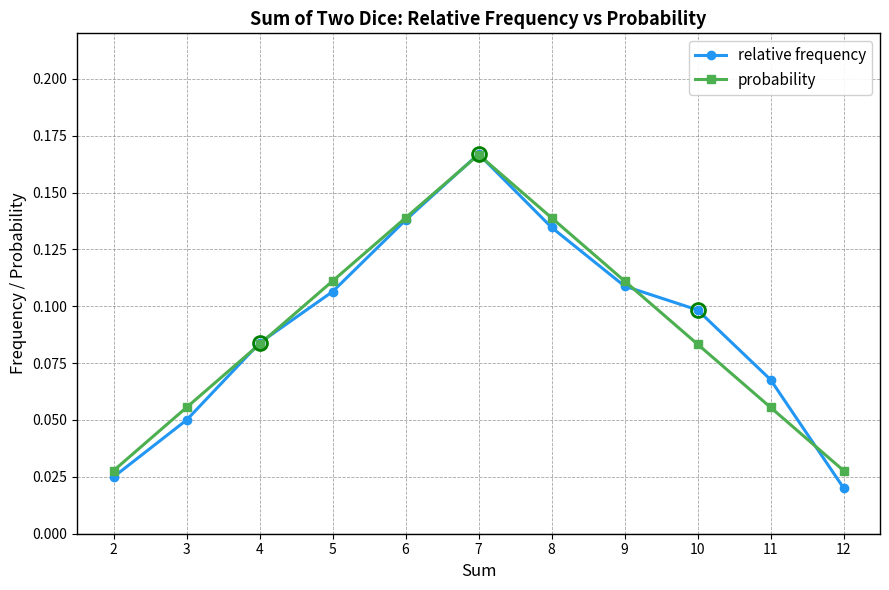

At which category is the sum across all series the highest?

7